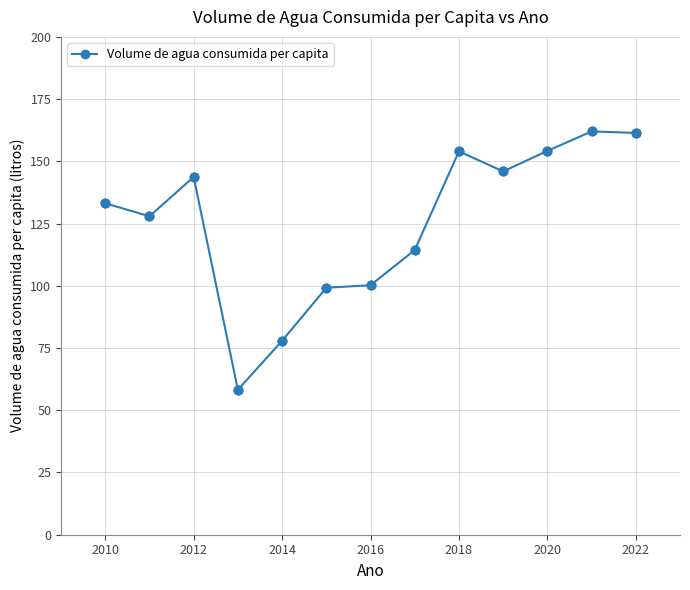

What is the greatest value displayed?

162.0